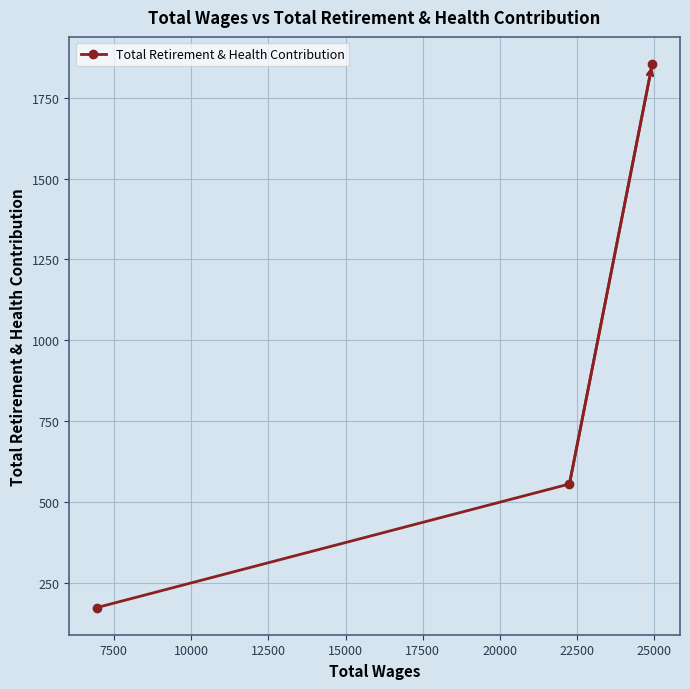

What is the maximum value shown in the chart?

1854